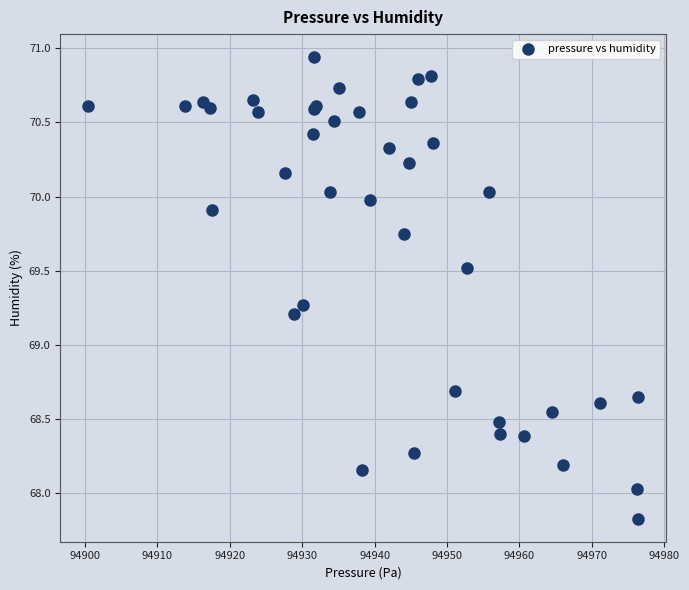

What Y value in the scatter plot is closest to 69?

69.2